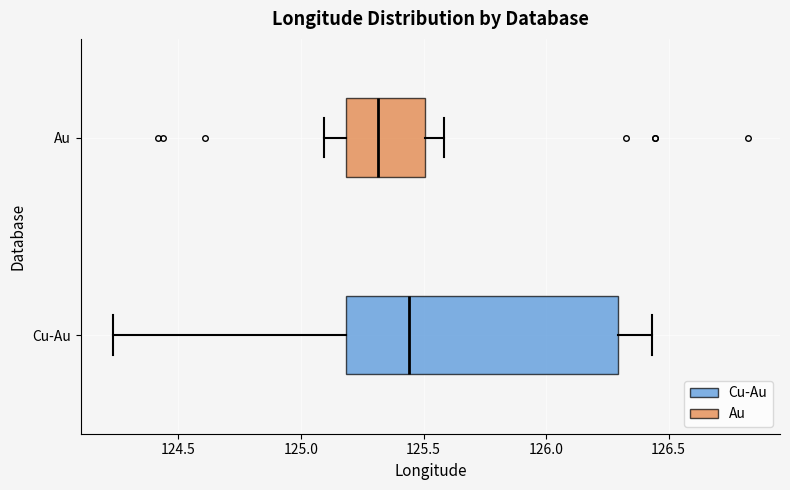

Reading bottom to top, read every box against the x-axis: the position of its median line, the range the box covers, and the ends of its whiskers. The values are not printed on the chart, so give them approximately, as read against the axis.

Cu-Au: median 125.45, box 125.20 to 126.30, whiskers 124.25 to 126.45
Au: median 125.30, box 125.20 to 125.50, whiskers 125.10 to 125.60